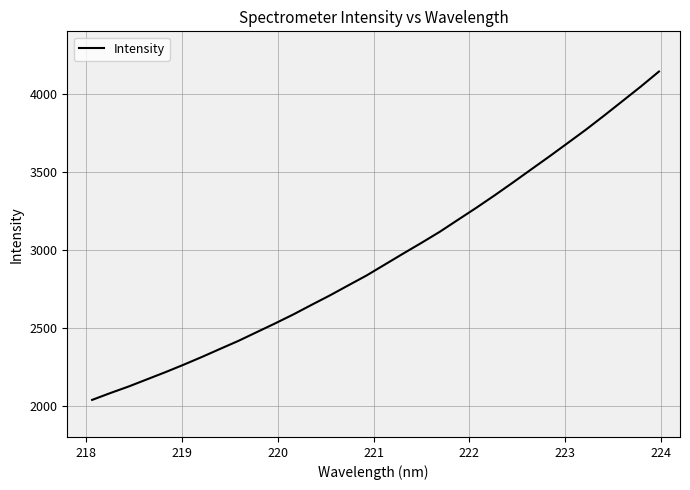

What is the smallest value displayed?

2037.6